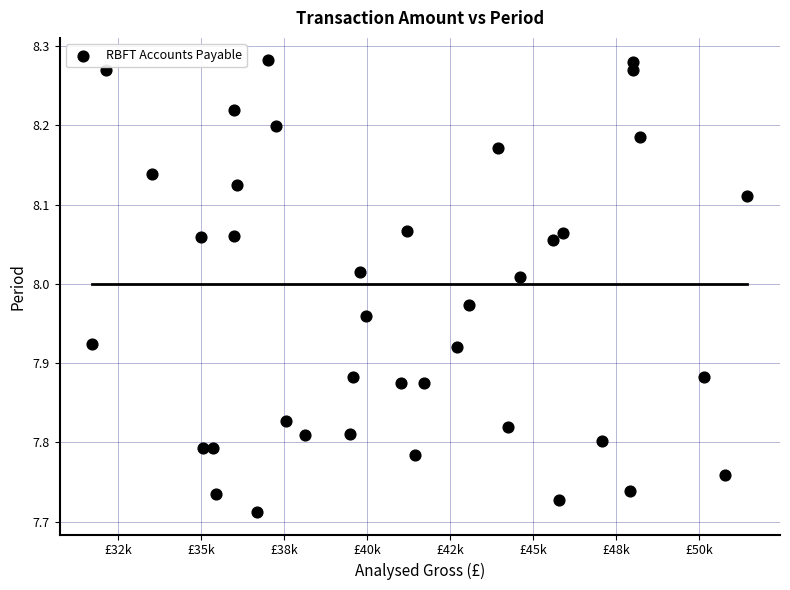

What is the range of Y values (max minus min)?

0.6